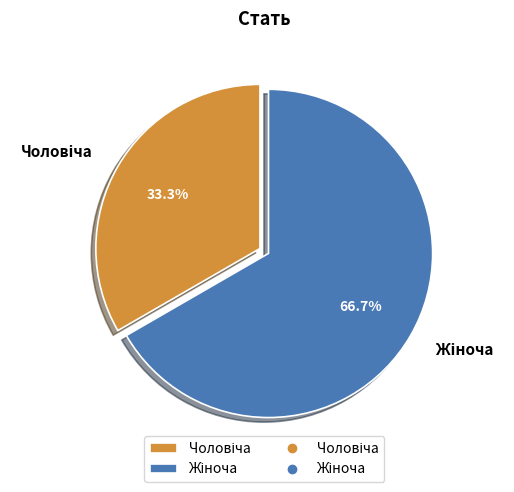

Does any single category account for the majority?

Yes